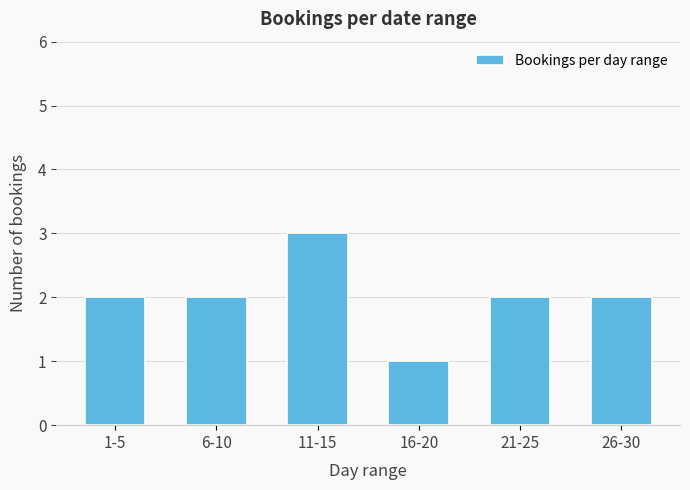

Reading right to left, extract all data points from this chart.

26-30=2	21-25=2	16-20=1	11-15=3	6-10=2	1-5=2